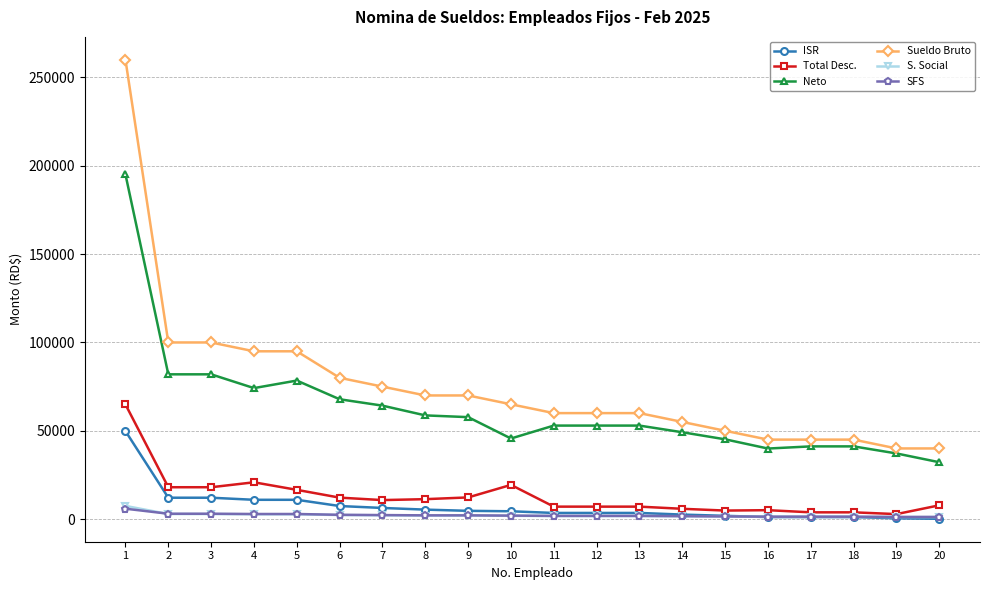

True or false: Sueldo Bruto and SFS intersect in this chart.

False